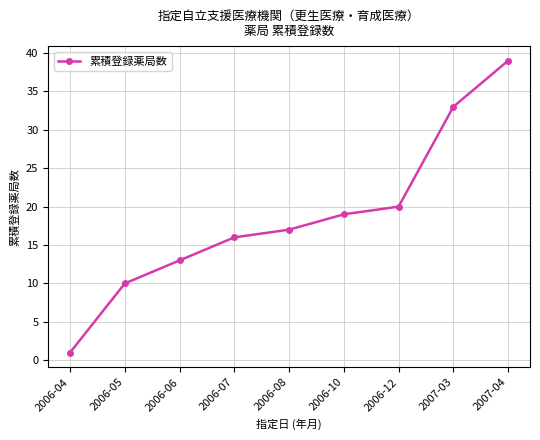

Reading right to left, extract all data points from this chart.

2007-04=39	2007-03=33	2006-12=20	2006-10=19	2006-08=17	2006-07=16	2006-06=13	2006-05=10	2006-04=1